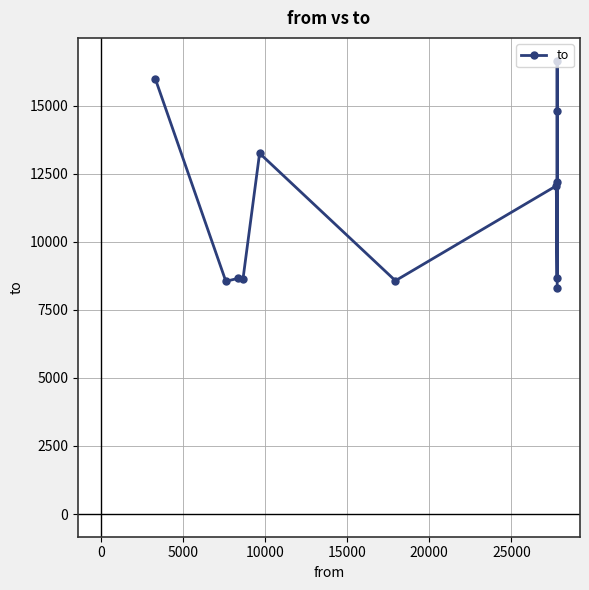

What is the average value?

11364.1